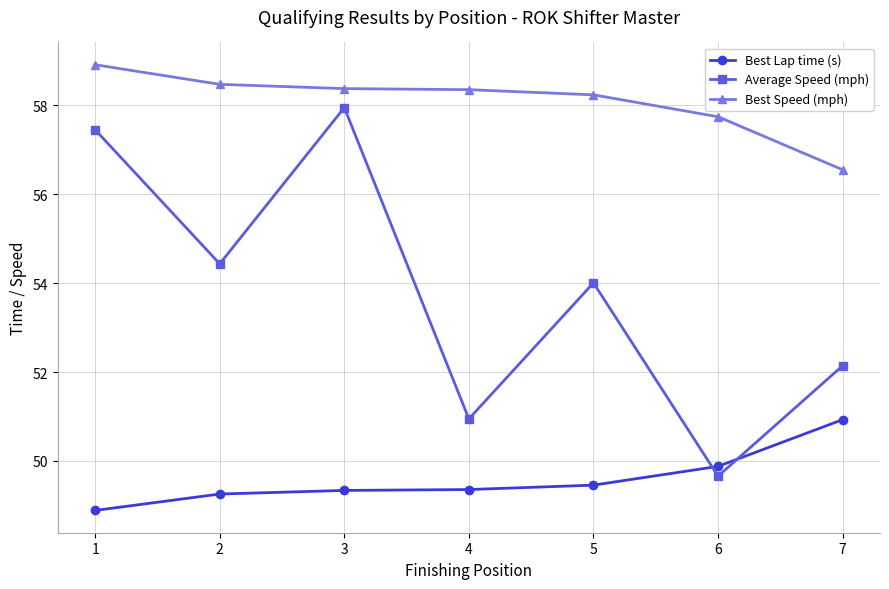

True or false: Average Speed (mph) and Best Speed (mph) cross at least once.

False